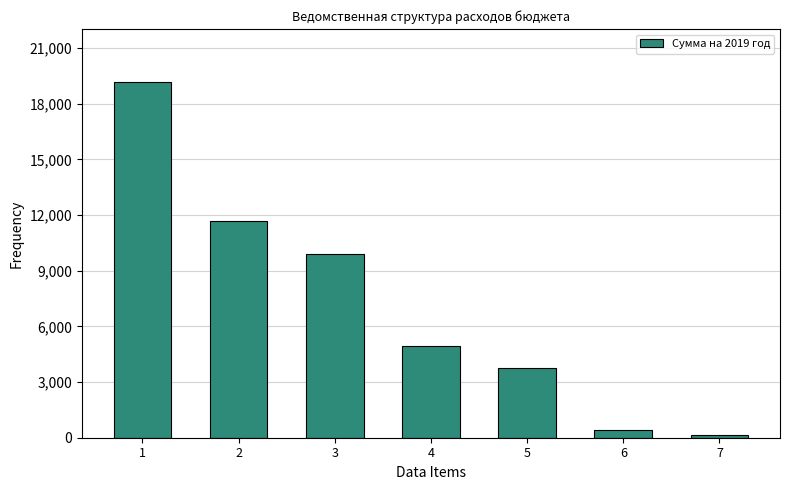

Is it true that the value at 1 is 19148.4?

True